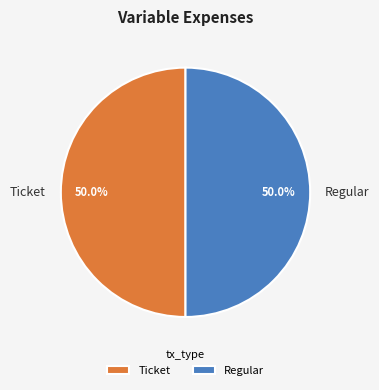

To the nearest percent, what percentage of the pie is Regular?

50%